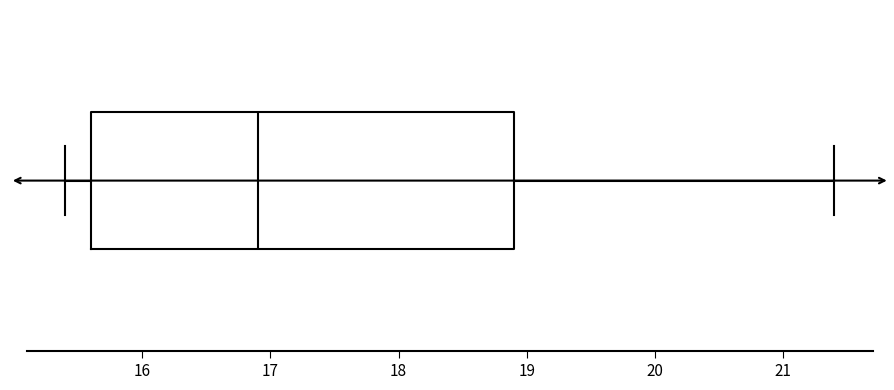

Read this box plot against the x-axis: the position of the median line, the range covered by the box, and the ends of both whiskers. The values are not printed on the chart, so give them approximately, as read against the axis.

median 16.9, box 15.6 to 18.9, whiskers 15.4 to 21.4